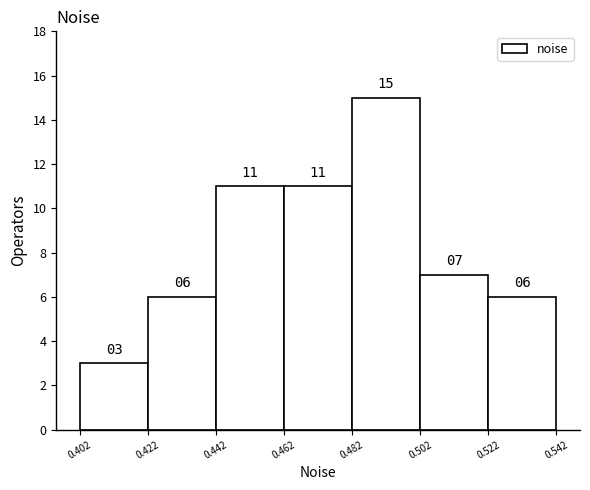

Reading left to right, transcribe this chart: for each bar, give the range it covers on the x-axis and its height.

0.402 to 0.422: 3
0.422 to 0.442: 6
0.442 to 0.462: 11
0.462 to 0.482: 11
0.482 to 0.502: 15
0.502 to 0.522: 7
0.522 to 0.542: 6